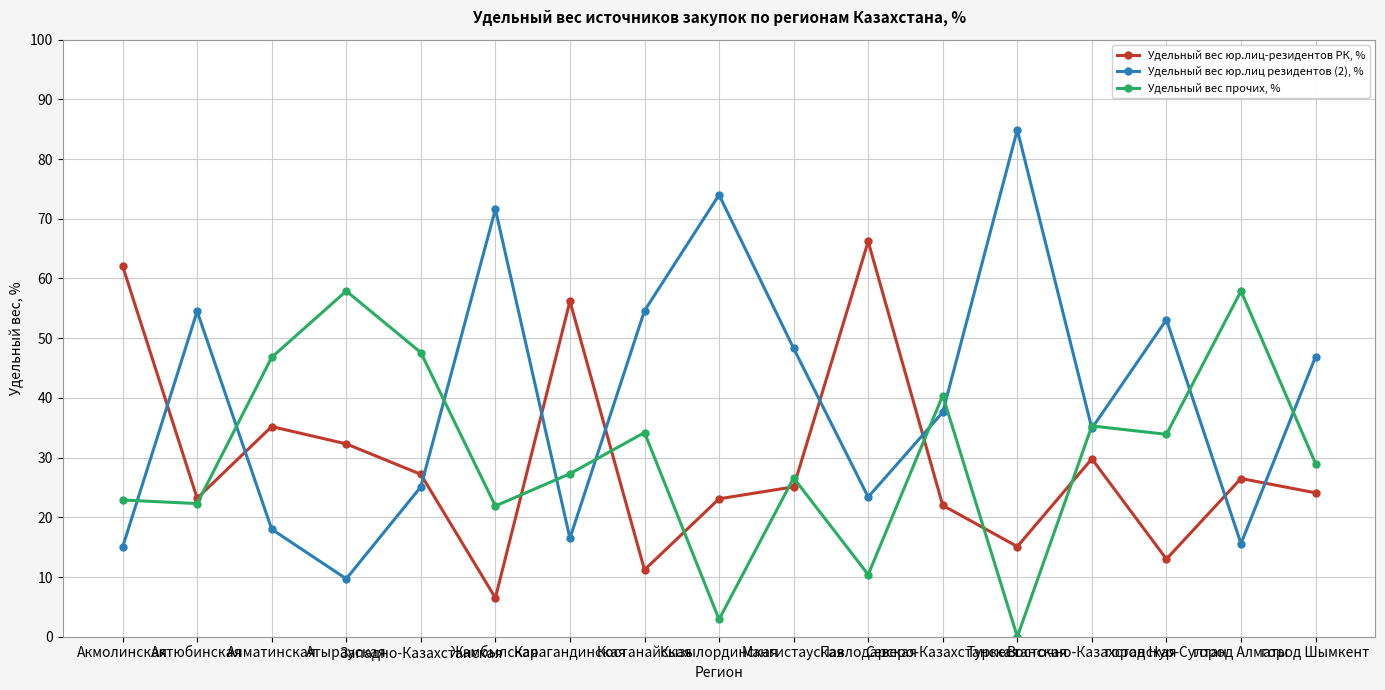

Which series has the largest total across all categories?

Удельный вес юр.лиц резидентов (2), %